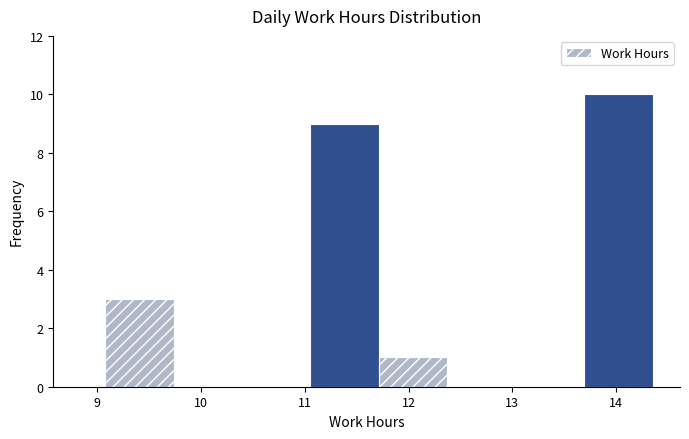

Reading left to right, list every bar in this chart as the range it spans on the x-axis followed by its height. Neither the bar edges nor the heights are printed on the chart, so give them approximately, as read against the axes.

9.1 to 9.7: 3
9.7 to 10.4: 0
10.4 to 11.1: 0
11.1 to 11.7: 9
11.7 to 12.4: 1
12.4 to 13.0: 0
13.0 to 13.7: 0
13.7 to 14.4: 10